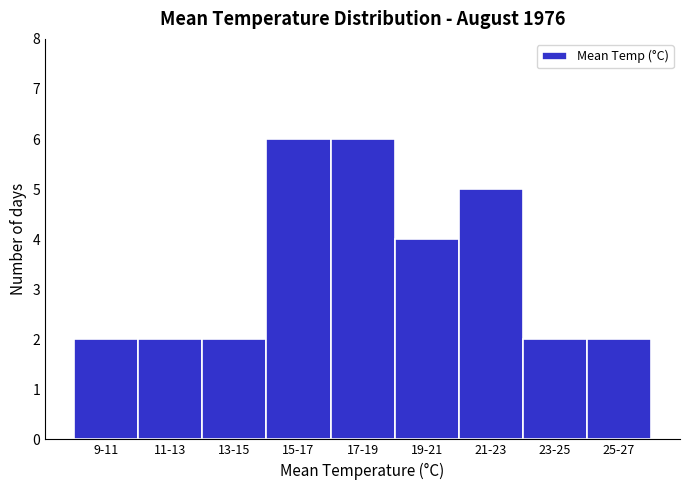

Reading left to right, list all the values displayed in this chart.

9-11=2	11-13=2	13-15=2	15-17=6	17-19=6	19-21=4	21-23=5	23-25=2	25-27=2